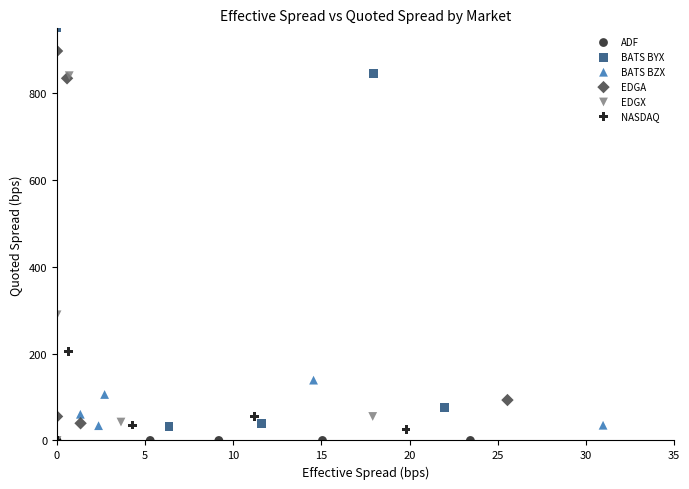

Which series reaches the maximum Y coordinate?

BATS BYX